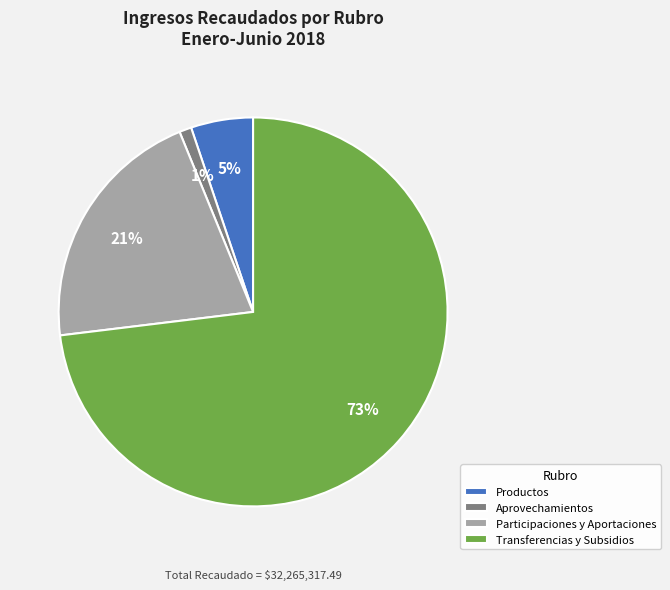

Is it true that Aprovechamientos is 9% of the pie?

False